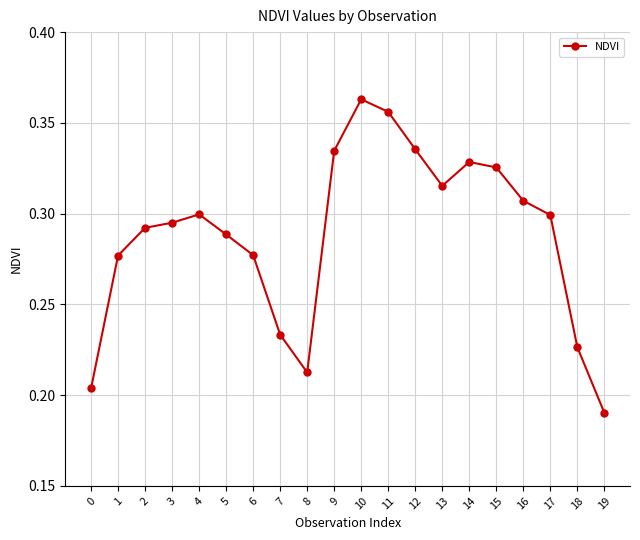

What is the change in value from 7 to 9?

+0.1